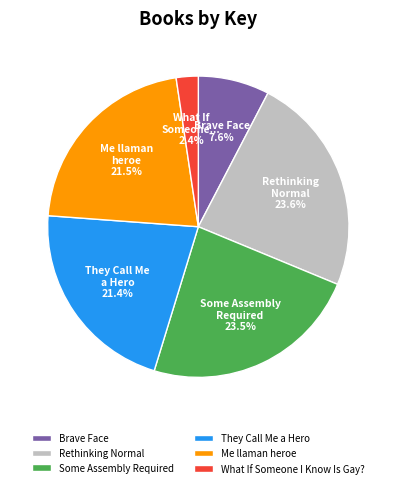

Does any single category account for the majority?

No